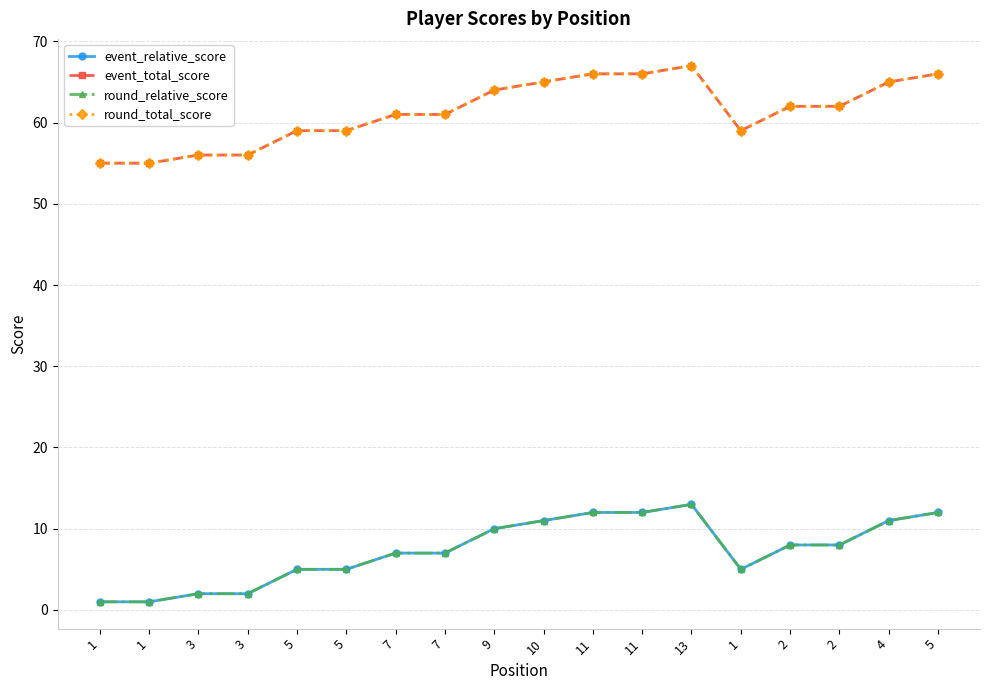

What is the difference between the second highest and second lowest values in the round_relative_score series?

11